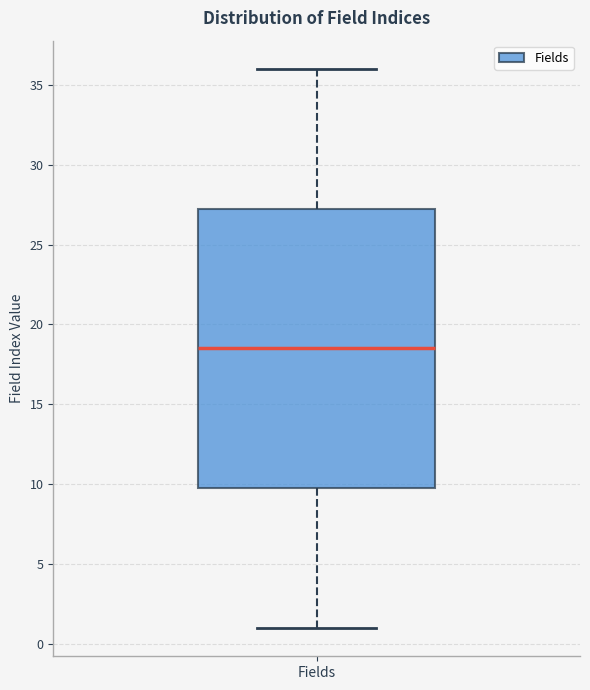

Read this box plot against the y-axis: the position of the median line, the range covered by the box, and the ends of both whiskers. The values are not printed on the chart, so give them approximately, as read against the axis.

median 18.5, box 10.0 to 27.5, whiskers 1.0 to 36.0